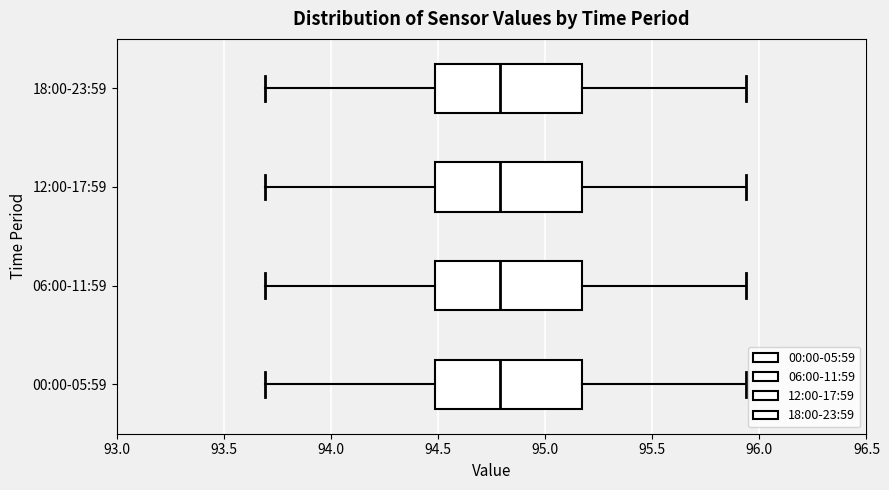

Where does the left whisker of the box for 06:00-11:59 end on the x-axis? The values are not printed on the chart, so give them approximately, as read against the axis.

93.70